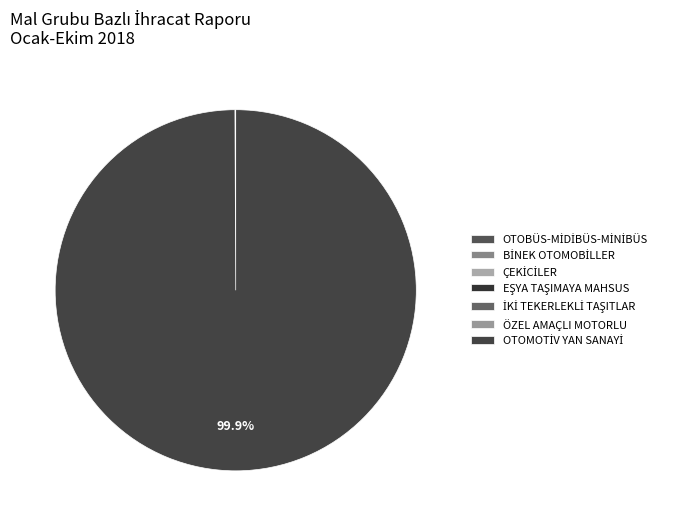

Count the number of slices in the pie.

7